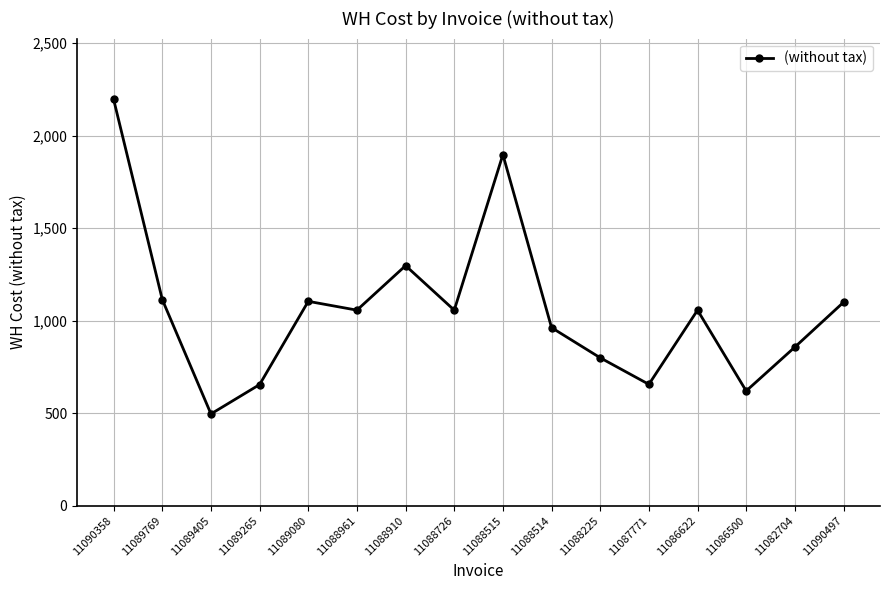

What is the sum of the values at 11088225 and 11089769?

1912.5